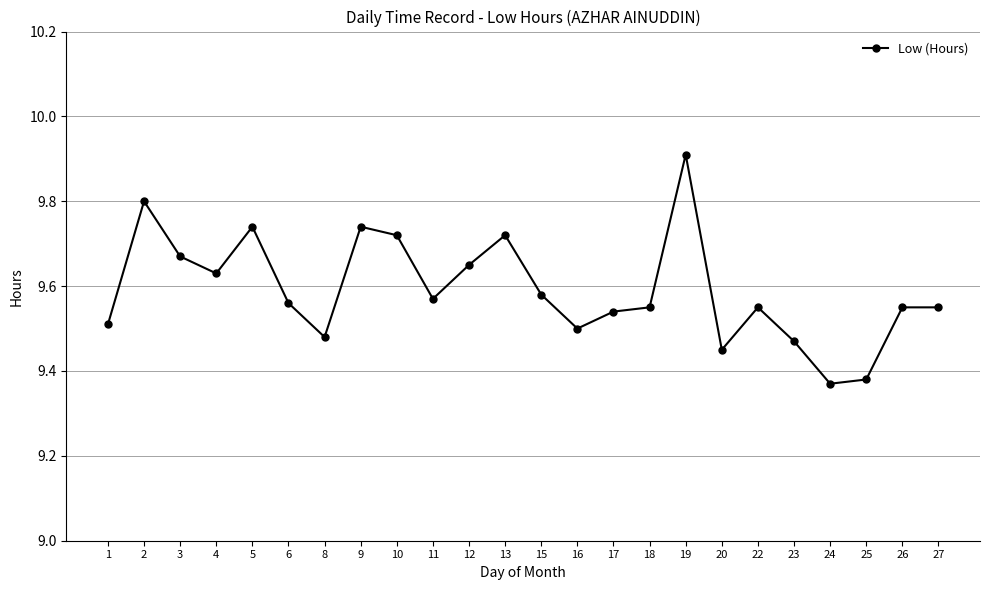

How many distinct data groups are displayed?

1